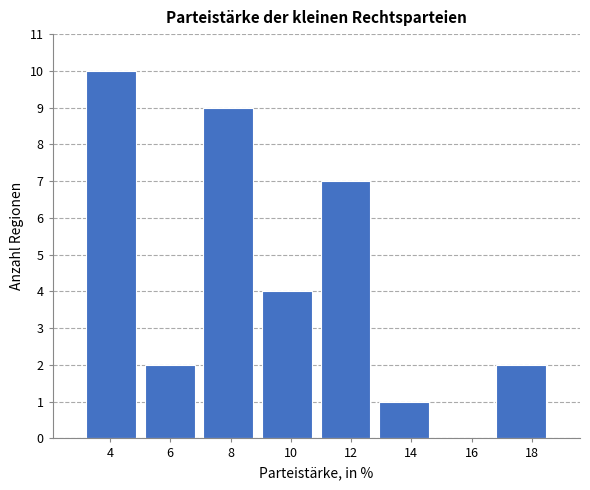

Reading left to right, list every bar in this chart as the range it spans on the x-axis followed by its height. Neither the bar edges nor the heights are printed on the chart, so give them approximately, as read against the axes.

3.0 to 5.0: 10
5.0 to 7.0: 2
7.0 to 9.0: 9
9.0 to 10.8: 4
10.8 to 12.8: 7
12.8 to 14.8: 1
14.8 to 16.6: 0
16.6 to 18.6: 2